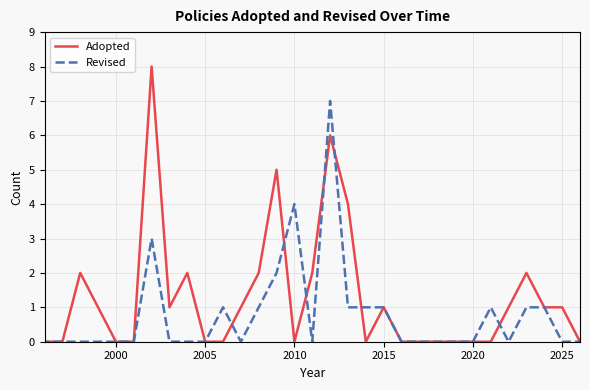

What is the average value of the Adopted series?

1